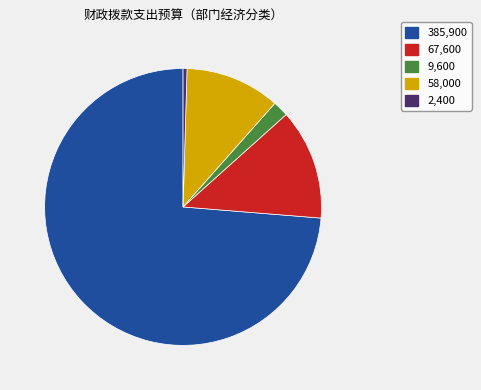

Does any single category account for the majority?

Yes